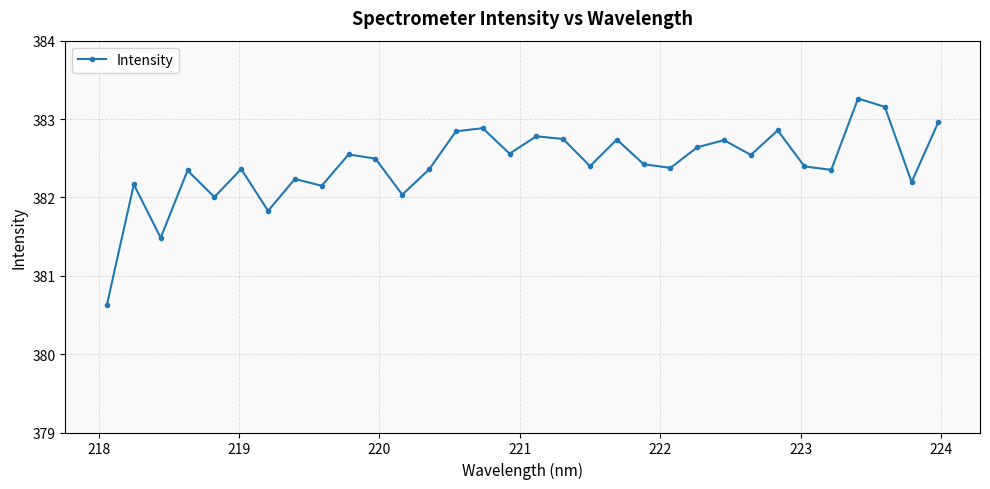

What is the difference between the second highest and second lowest values?

1.7